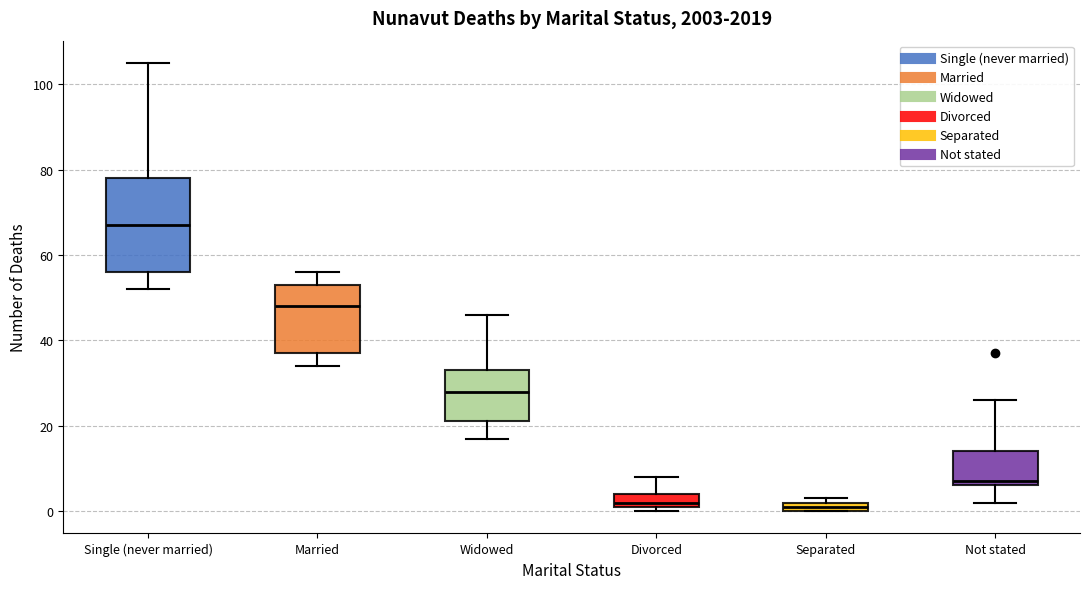

Where does the median line of the box for Widowed sit on the y-axis? The values are not printed on the chart, so give them approximately, as read against the axis.

28